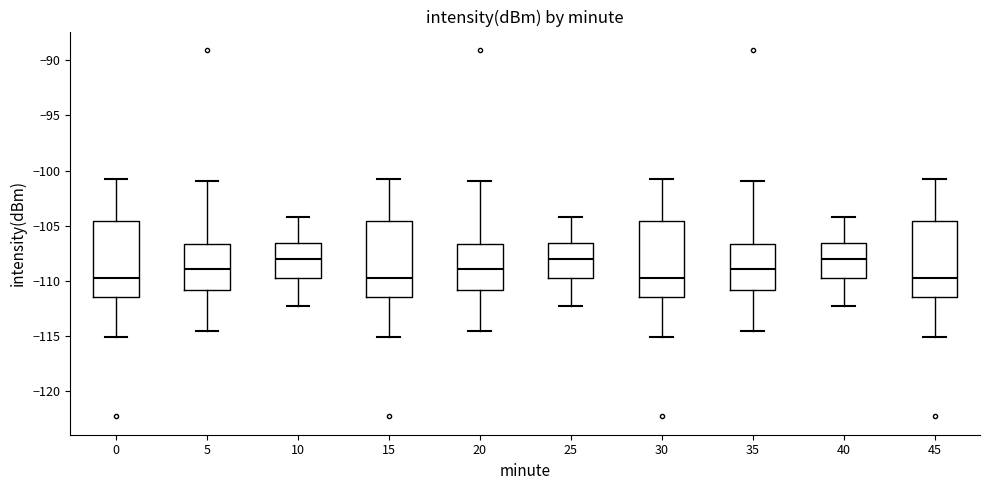

Reading left to right, read every box against the y-axis: the position of its median line, the range the box covers, and the ends of its whiskers. The values are not printed on the chart, so give them approximately, as read against the axis.

0: median -109.5, box -111.5 to -104.5, whiskers -115.0 to -101.0
5: median -109.0, box -111.0 to -106.5, whiskers -114.5 to -101.0
10: median -108.0, box -109.5 to -106.5, whiskers -112.5 to -104.0
15: median -109.5, box -111.5 to -104.5, whiskers -115.0 to -101.0
20: median -109.0, box -111.0 to -106.5, whiskers -114.5 to -101.0
25: median -108.0, box -109.5 to -106.5, whiskers -112.5 to -104.0
30: median -109.5, box -111.5 to -104.5, whiskers -115.0 to -101.0
35: median -109.0, box -111.0 to -106.5, whiskers -114.5 to -101.0
40: median -108.0, box -109.5 to -106.5, whiskers -112.5 to -104.0
45: median -109.5, box -111.5 to -104.5, whiskers -115.0 to -101.0